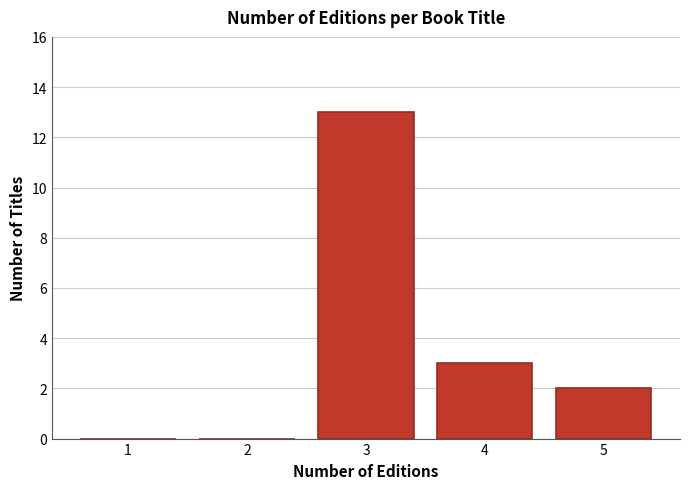

Reading right to left, what are all the values shown in this chart?

5=2	4=3	3=13	2=0	1=0